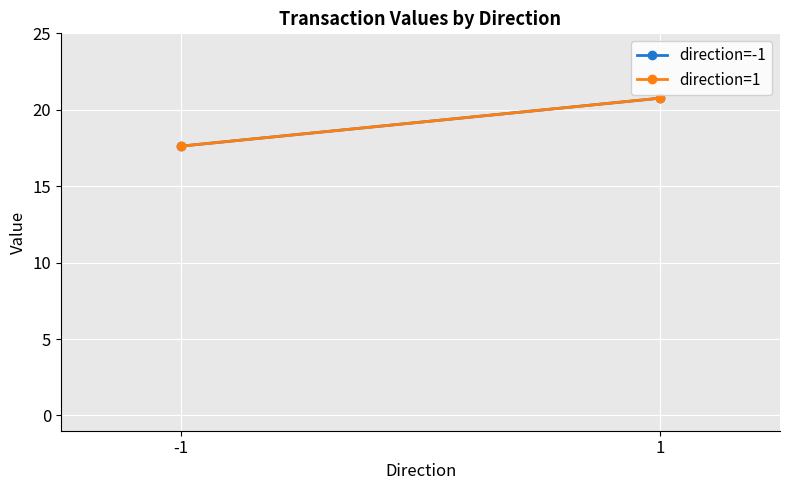

Count the direction=1 values in the range 17 to 20.

1